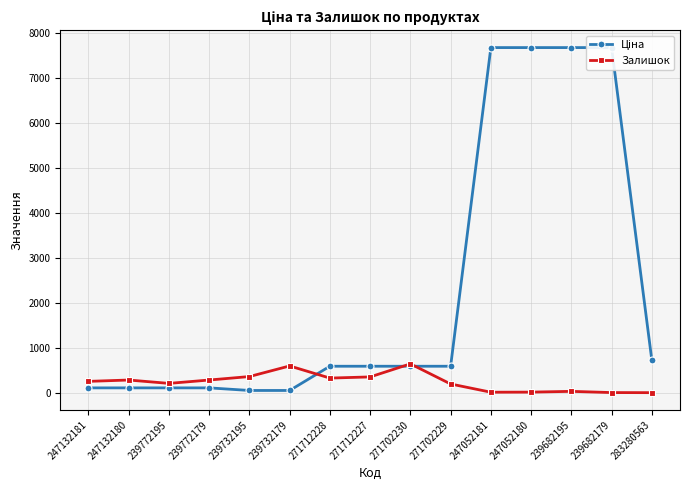

At which label is Ціна closest to 3869?

283280563